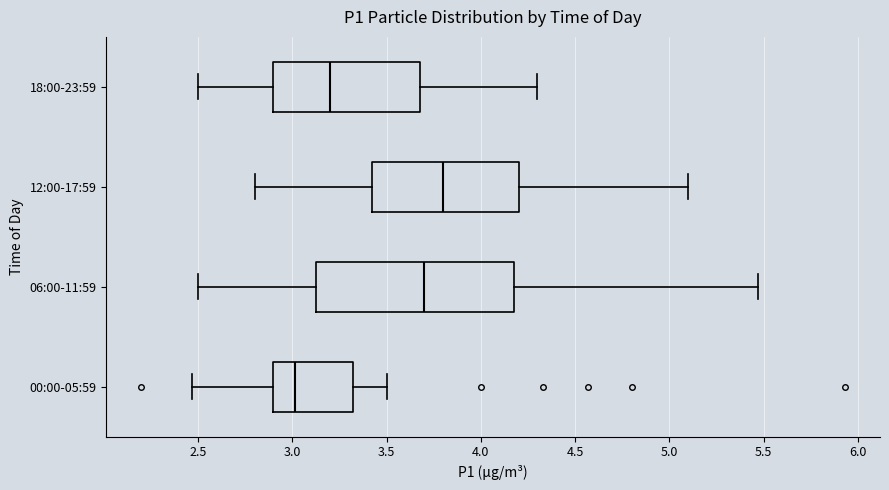

Which box is the widest, from its left edge to its right edge?

06:00-11:59